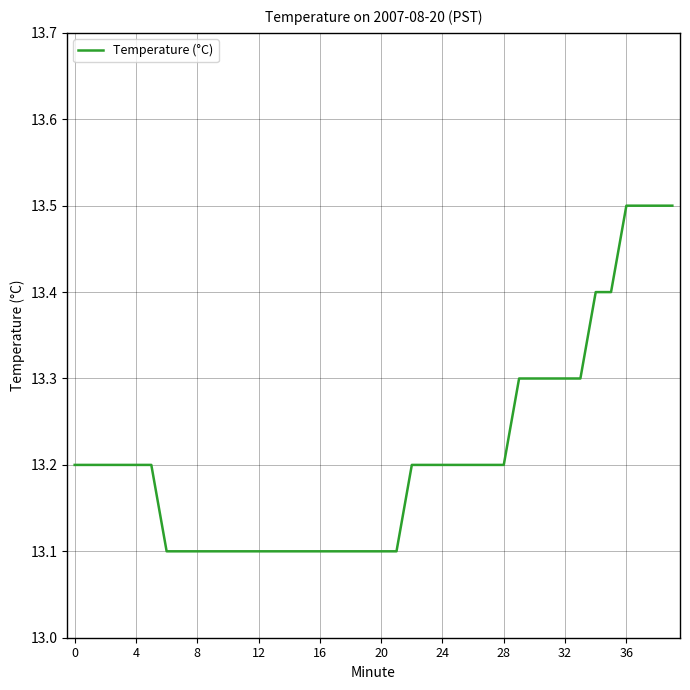

What is the smallest value displayed?

13.1